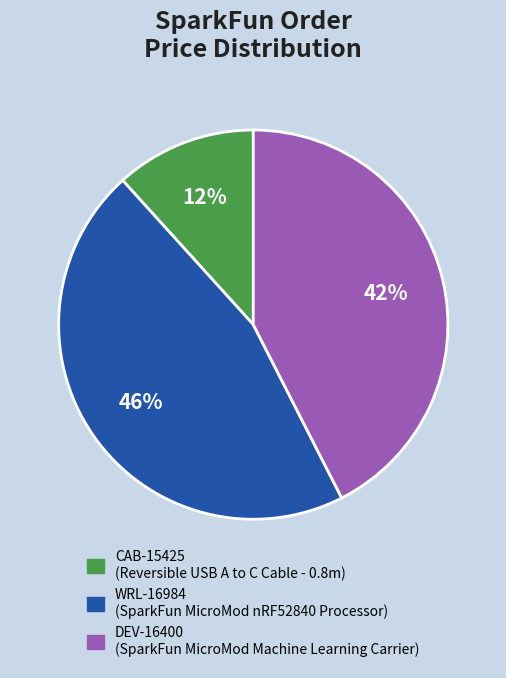

Count the number of slices in the pie.

3